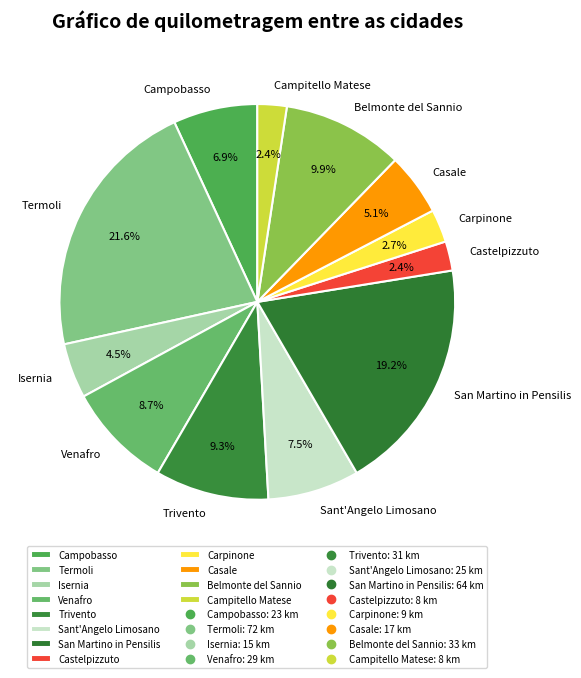

Between Carpinone and Termoli, which is larger?

Termoli